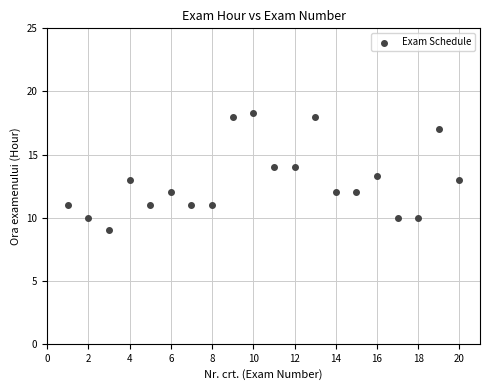

What is the range of X values (max minus min)?

19.0